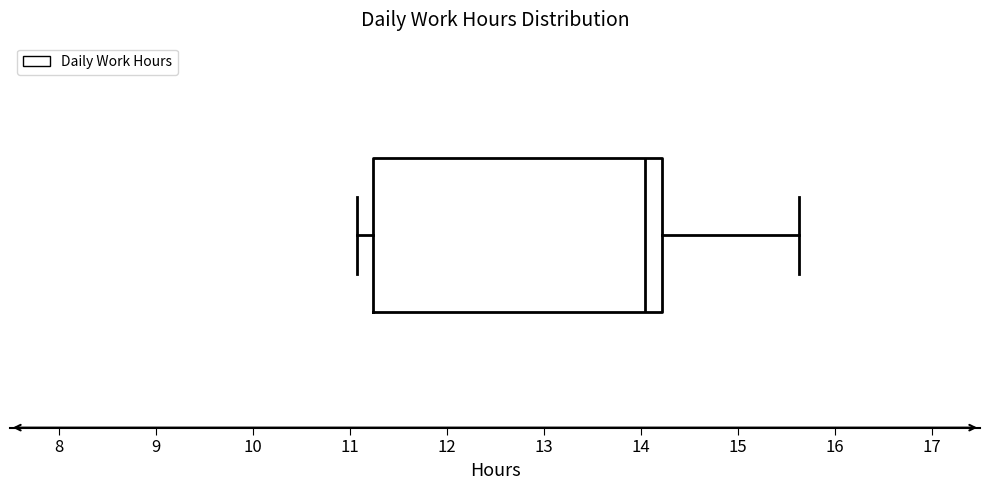

Where does the left whisker of the box end on the x-axis? The values are not printed on the chart, so give them approximately, as read against the axis.

11.1